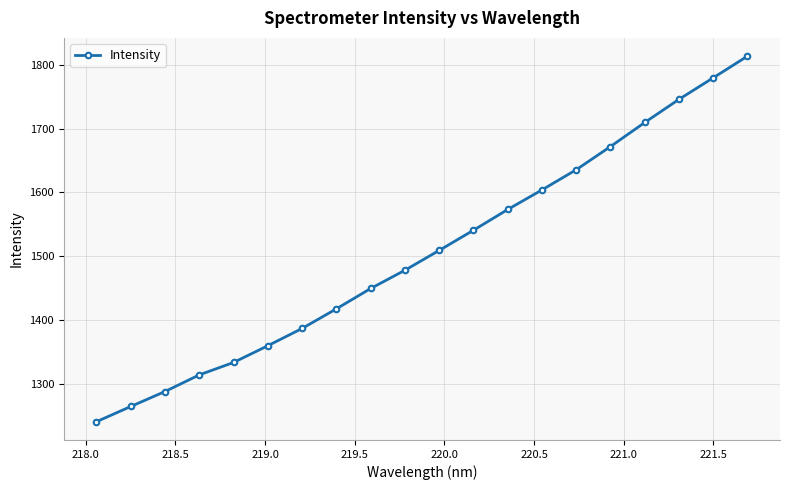

True or false: the data has more than 1 interior local peaks.

False